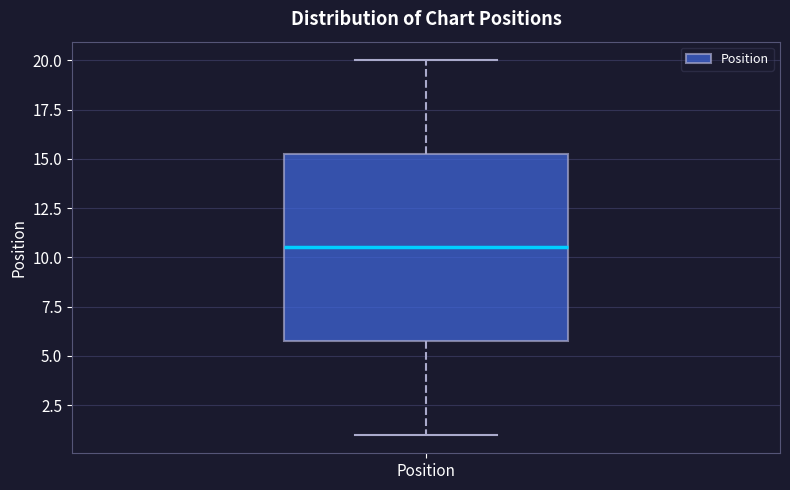

Where does the median line of the box for Position sit on the y-axis? The values are not printed on the chart, so give them approximately, as read against the axis.

10.5